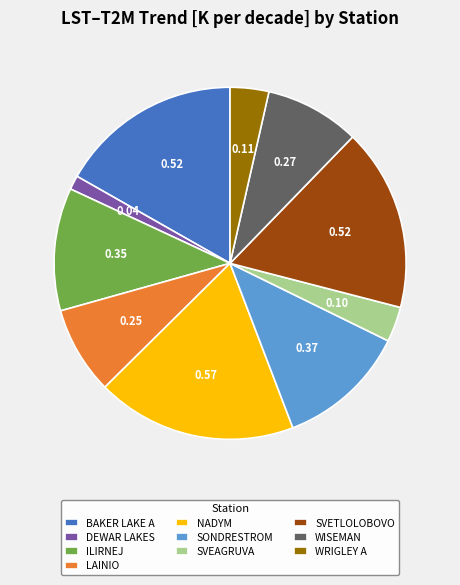

Does NADYM represent more than half of the total?

No